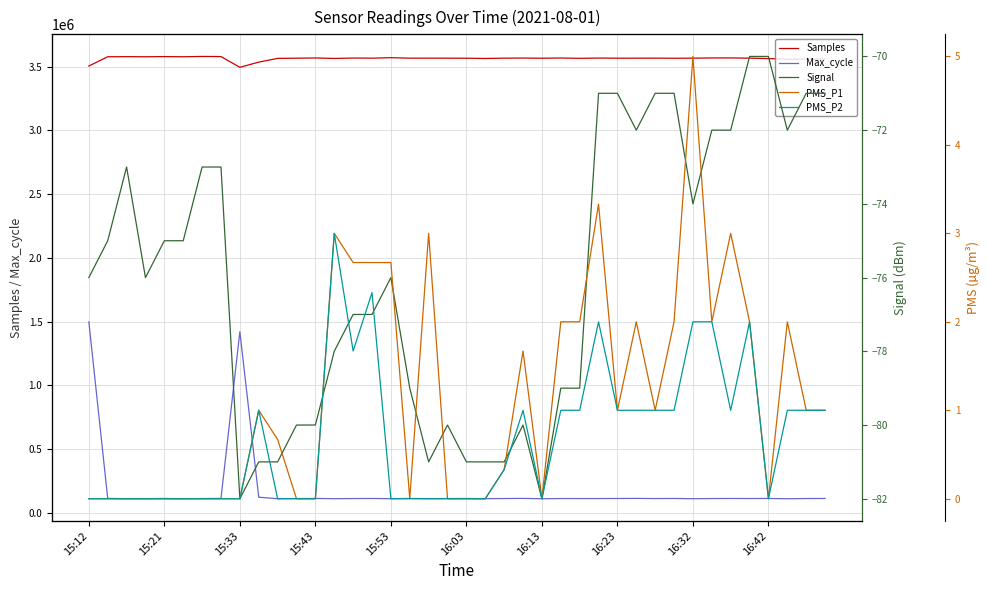

What is the lowest value of the Samples series?

3494102